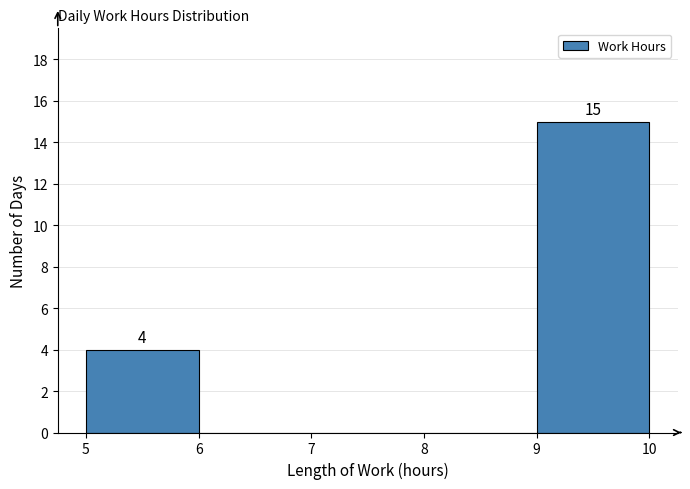

Which range on the x-axis has the tallest bar?

9 to 10